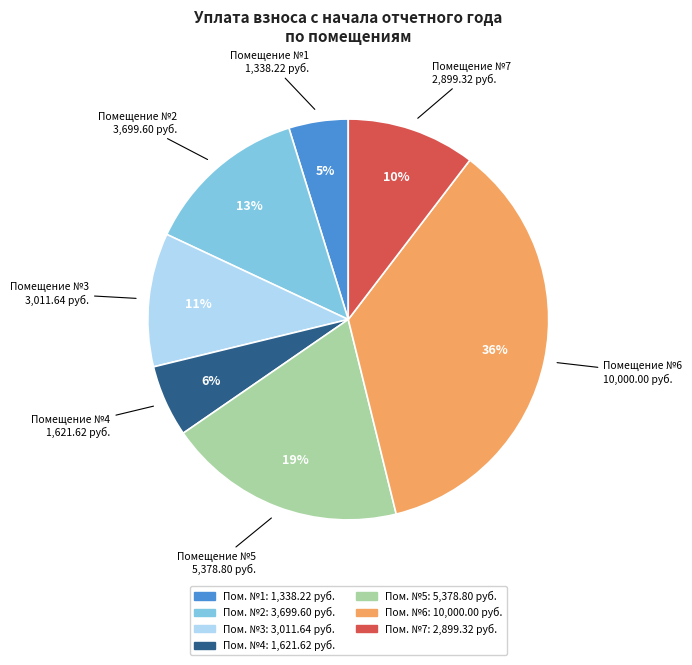

Is there any slice that represents more than half of the pie?

No